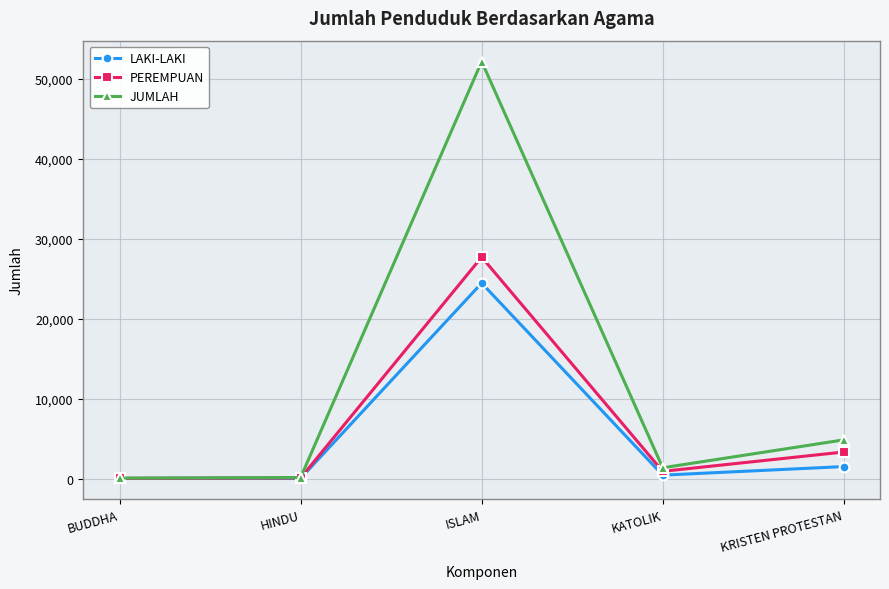

In LAKI-LAKI, how many points are higher than both neighbors (excluding endpoints)?

1